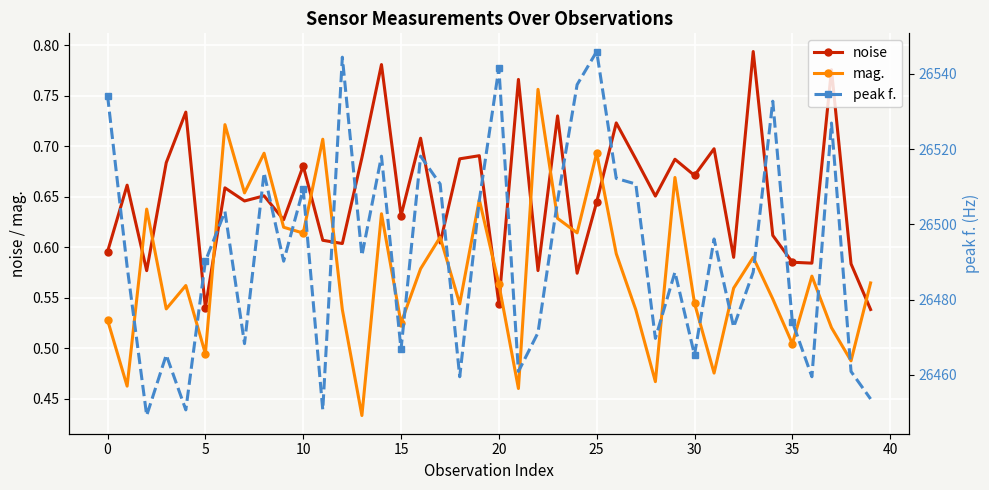

List the series in order of their peak value, lowest first.

mag., noise, peak f.